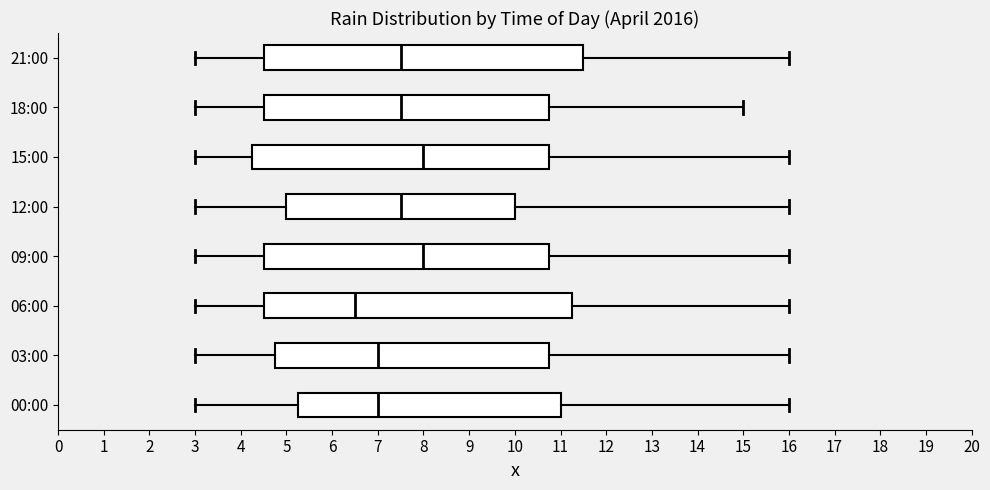

Which box is the widest, from its left edge to its right edge?

21:00